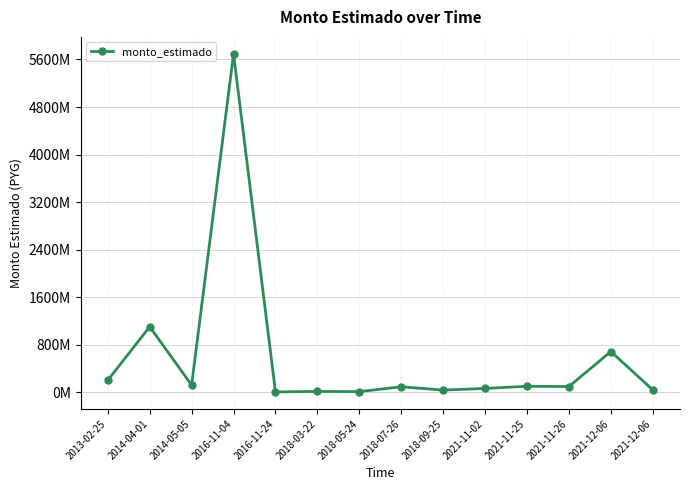

The value at 2018-03-22 is 5274731. True or false?

False